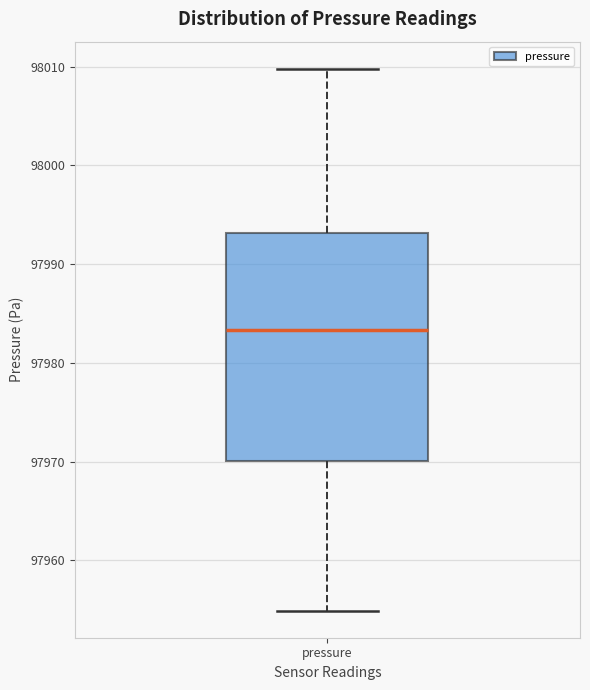

Transcribe this box plot: give where the median line is, the range the box spans, and where the two whiskers end, as read against the y-axis. The values are not printed on the chart, so give them approximately, as read against the axis.

median 97983, box 97970 to 97993, whiskers 97955 to 98010